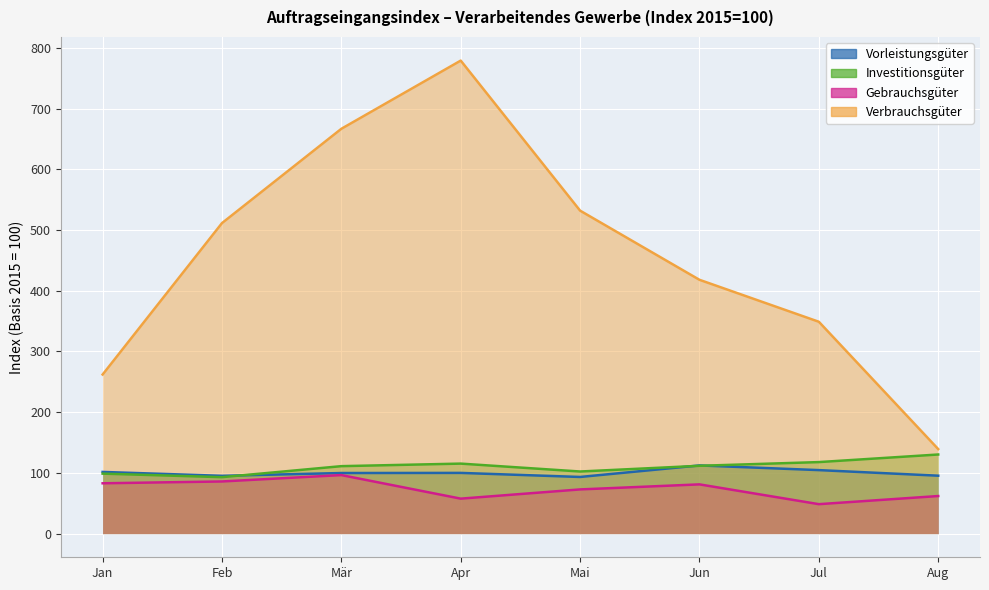

Is it true that Vorleistungsgüter equals 37.1 at Jul?

False